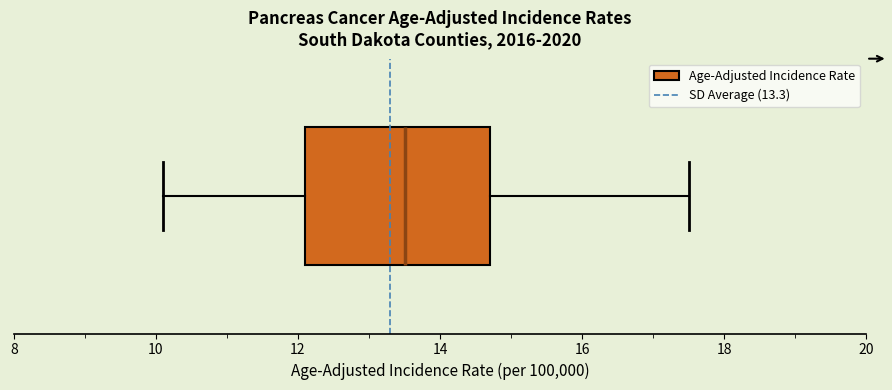

Transcribe this box plot: give where the median line is, the range the box spans, and where the two whiskers end, as read against the x-axis. The values are not printed on the chart, so give them approximately, as read against the axis.

median 13.6, box 12.2 to 14.8, whiskers 10.2 to 17.6